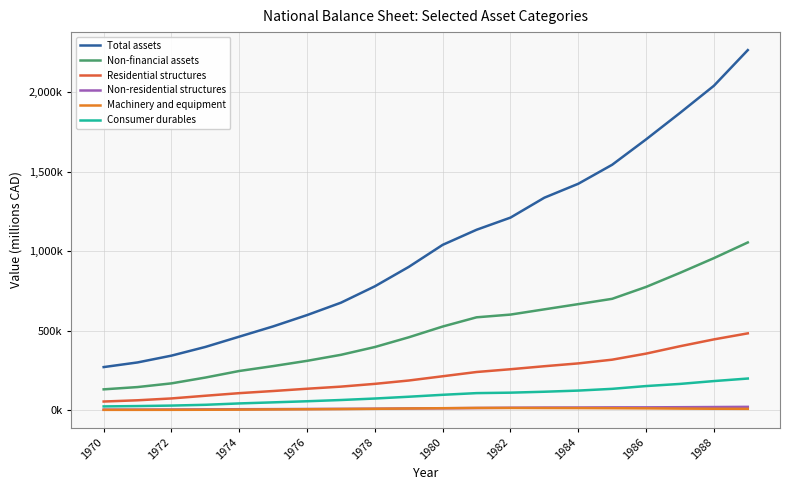

True or false: Total assets has more than 2 interior local peaks.

False